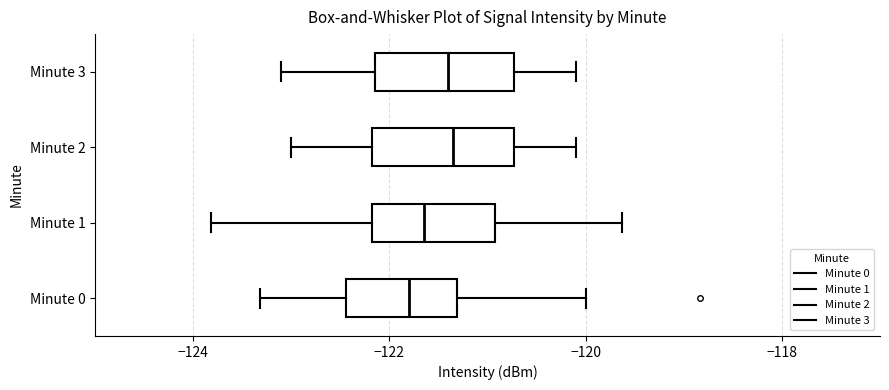

Reading bottom to top, read every box against the x-axis: the position of its median line, the range the box covers, and the ends of its whiskers. The values are not printed on the chart, so give them approximately, as read against the axis.

Minute 0: median -121.8, box -122.4 to -121.4, whiskers -123.4 to -120.0
Minute 1: median -121.6, box -122.2 to -121.0, whiskers -123.8 to -119.6
Minute 2: median -121.4, box -122.2 to -120.8, whiskers -123.0 to -120.0
Minute 3: median -121.4, box -122.2 to -120.8, whiskers -123.0 to -120.0